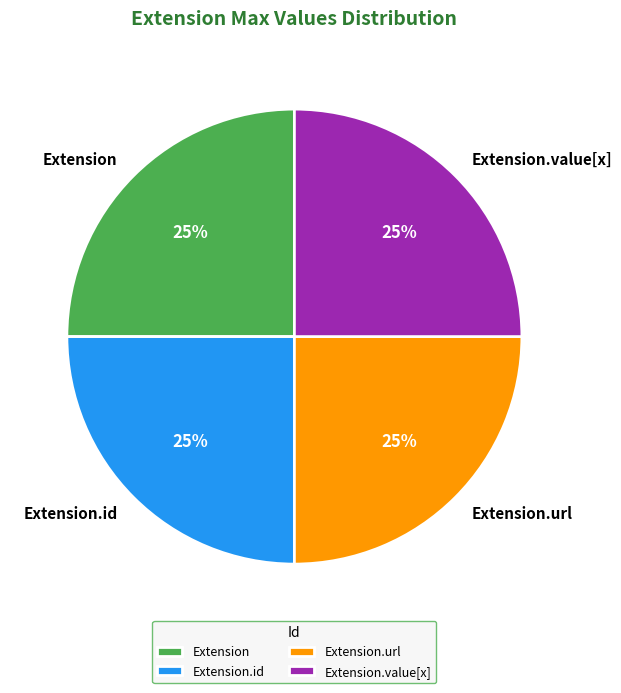

Does any single category account for the majority?

No